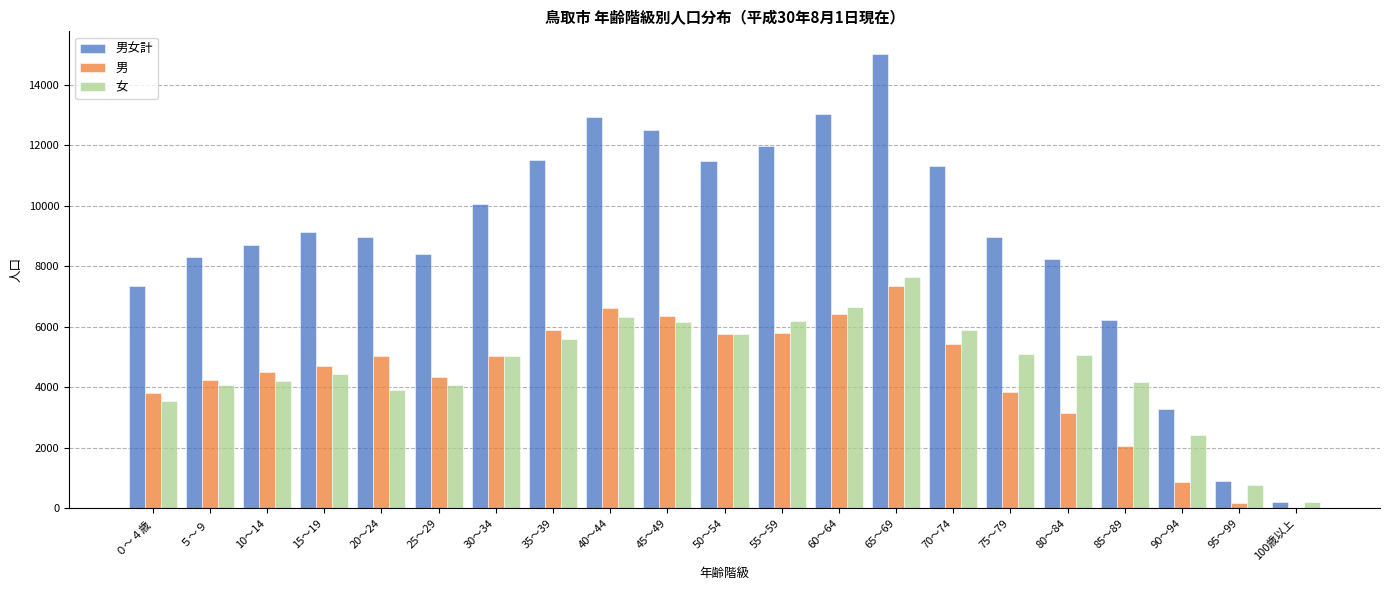

At which category is the sum across all series the highest?

65～69